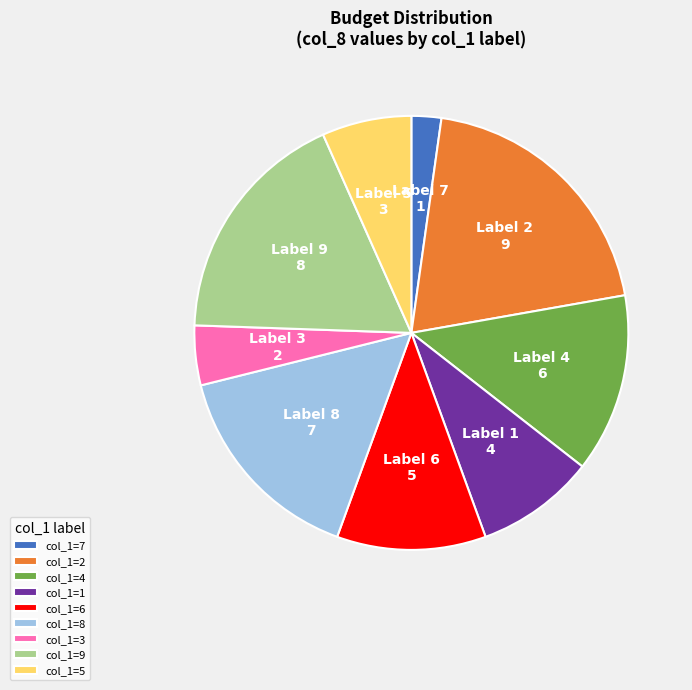

Is it true that col_1=7 is 2% of the pie?

True